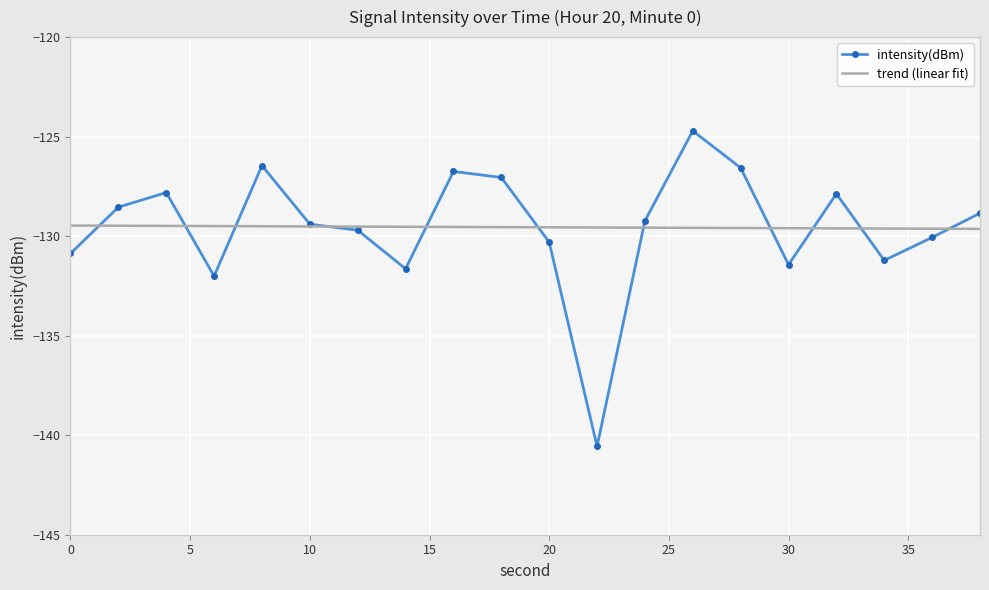

What is the sum of all values?

-2591.0